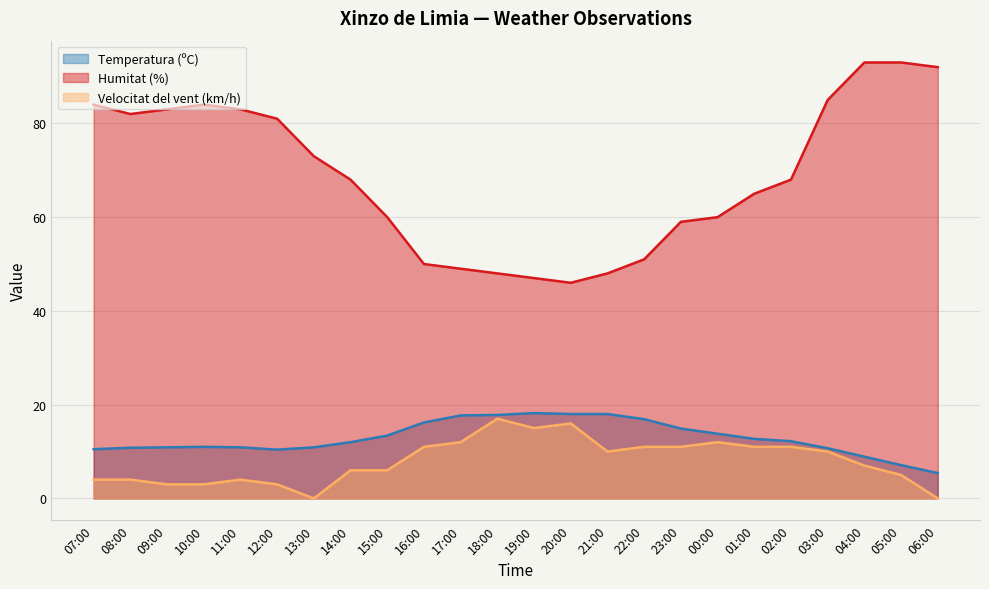

Reading left to right, what are all the values shown in this chart?

Temperatura (ºC): 07:00=10.5	08:00=10.8	09:00=10.9	10:00=11.0	11:00=10.9	12:00=10.4	13:00=10.9	14:00=12.0	15:00=13.4	16:00=16.2	17:00=17.7	18:00=17.8	19:00=18.2	20:00=18.0	21:00=18.0	22:00=16.9	23:00=14.9	00:00=13.8	01:00=12.7	02:00=12.2	03:00=10.7	04:00=8.9	05:00=7.1	06:00=5.4
Humitat (%): 07:00=84.0	08:00=82.0	09:00=83.0	10:00=84.0	11:00=83.0	12:00=81.0	13:00=73.0	14:00=68.0	15:00=60.0	16:00=50.0	17:00=49.0	18:00=48.0	19:00=47.0	20:00=46.0	21:00=48.0	22:00=51.0	23:00=59.0	00:00=60.0	01:00=65.0	02:00=68.0	03:00=85.0	04:00=93.0	05:00=93.0	06:00=92.0
Velocitat del vent (km/h): 07:00=4.0	08:00=4.0	09:00=3.0	10:00=3.0	11:00=4.0	12:00=3.0	13:00=0.0	14:00=6.0	15:00=6.0	16:00=11.0	17:00=12.0	18:00=17.0	19:00=15.0	20:00=16.0	21:00=10.0	22:00=11.0	23:00=11.0	00:00=12.0	01:00=11.0	02:00=11.0	03:00=10.0	04:00=7.0	05:00=5.0	06:00=0.0